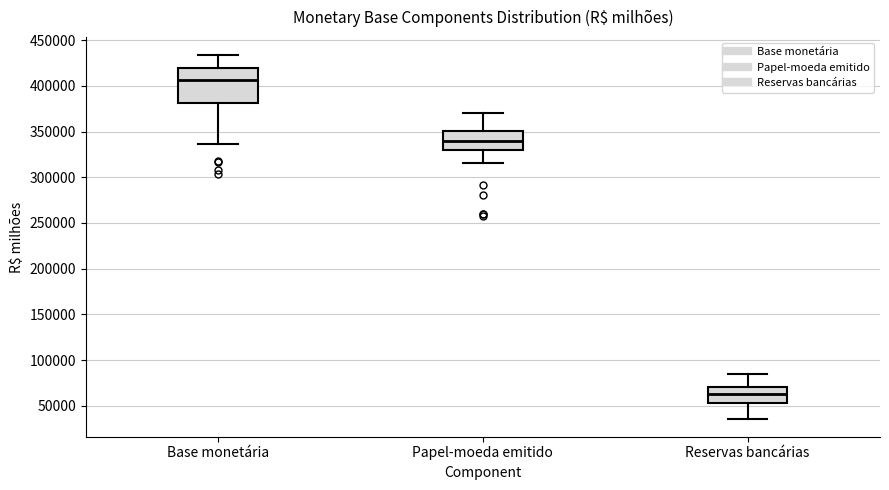

Reading left to right, transcribe this box plot: for each box, give where its median line is, the range the box spans, and where its two whiskers end, as read against the y-axis. The values are not printed on the chart, so give them approximately, as read against the axis.

Base monetária: median 405000, box 380000 to 420000, whiskers 335000 to 435000
Papel-moeda emitido: median 340000, box 330000 to 350000, whiskers 315000 to 370000
Reservas bancárias: median 65000, box 55000 to 70000, whiskers 35000 to 85000